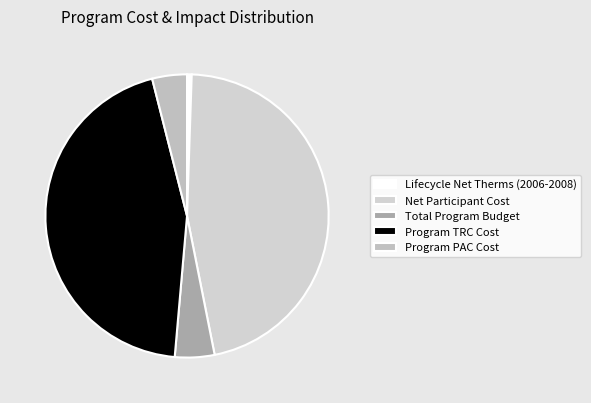

Is the sum of Program TRC Cost and Net Participant Cost greater than half?

Yes